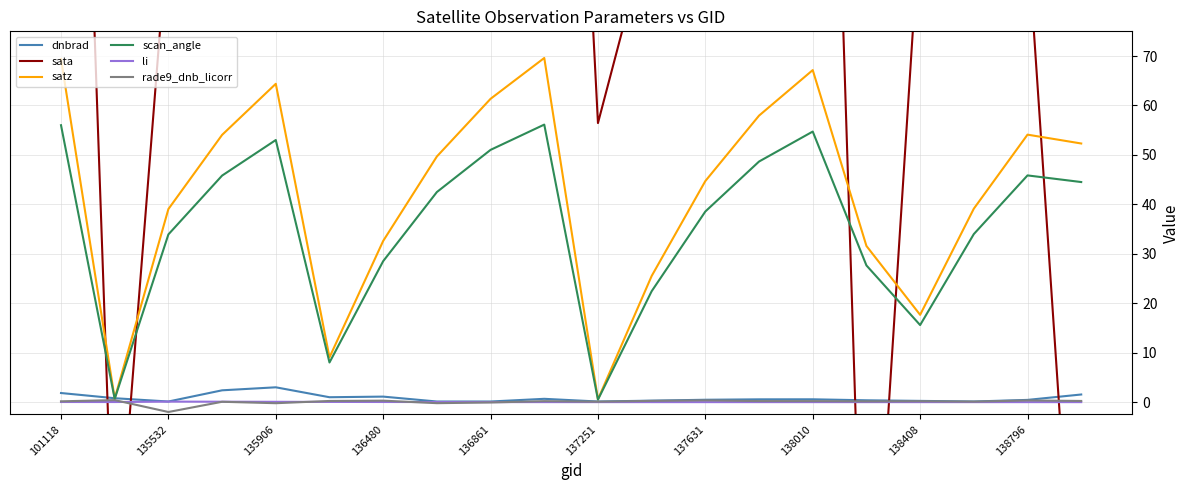

What is the maximum value for scan_angle?

56.1